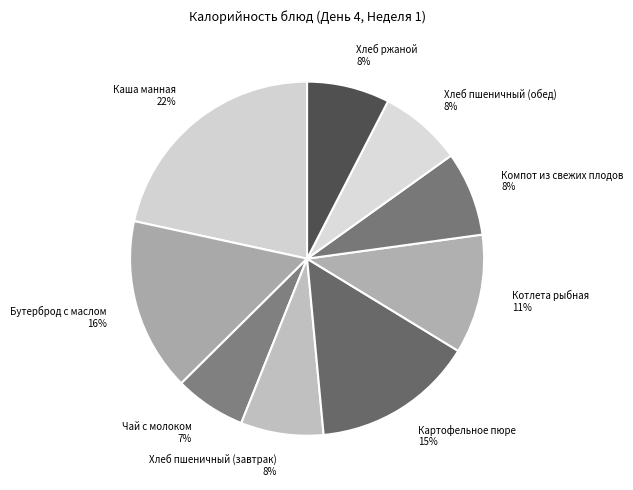

Combined, do Бутерброд с маслом and Хлеб пшеничный (завтрак) account for over 50%?

No